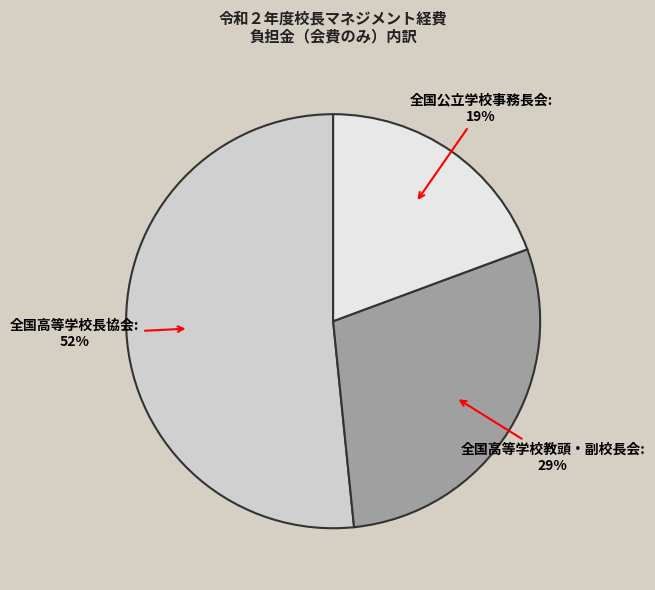

To the nearest percent, what is the combined percentage of 全国高等学校教頭・副校長会 and 全国高等学校長協会?

81%